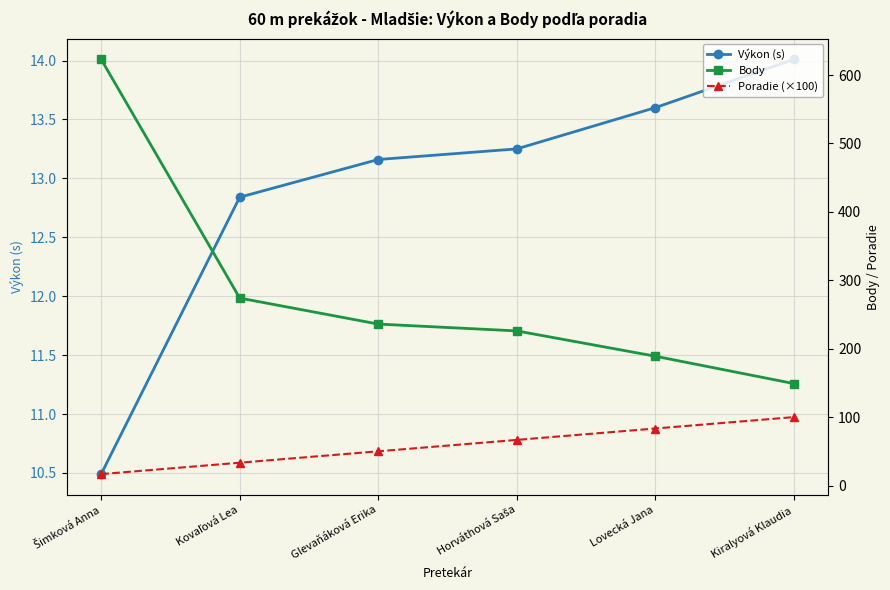

What is the average value of the Poradie (×100) series?

58.3